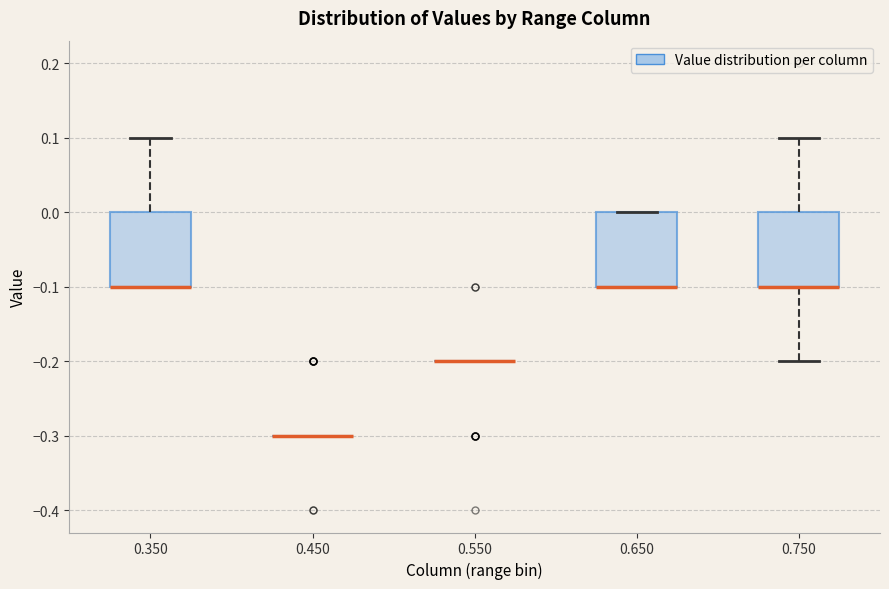

Reading left to right, read every box against the y-axis: the position of its median line, the range the box covers, and the ends of its whiskers. The values are not printed on the chart, so give them approximately, as read against the axis.

0.350: median -0.1 (drawn on the box's lower edge), box -0.1 to 0.0, whiskers -0.1 to 0.1
0.450: box collapsed to a line at -0.3, whiskers -0.3 to -0.3
0.550: box collapsed to a line at -0.2, whiskers -0.2 to -0.2
0.650: median -0.1 (drawn on the box's lower edge), box -0.1 to 0.0, whiskers -0.1 to 0.0
0.750: median -0.1 (drawn on the box's lower edge), box -0.1 to 0.0, whiskers -0.2 to 0.1